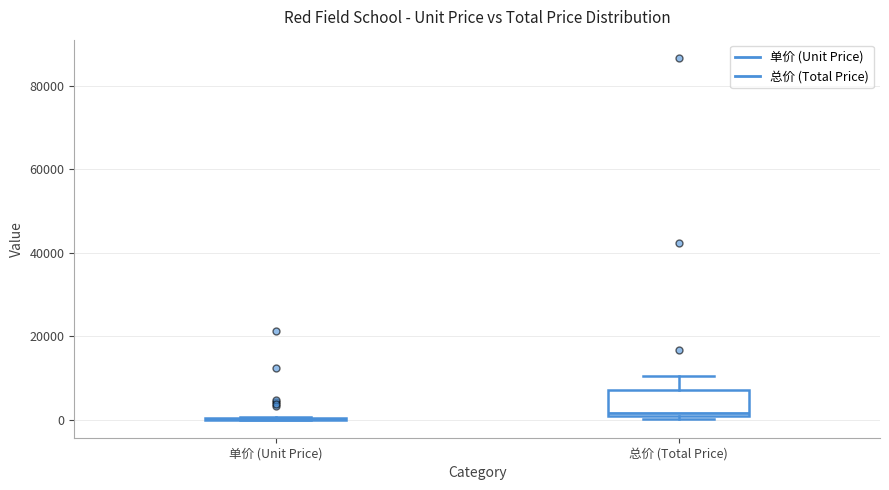

Where is the upper edge of the box for 总价 (Total Price) on the y-axis? The values are not printed on the chart, so give them approximately, as read against the axis.

8000